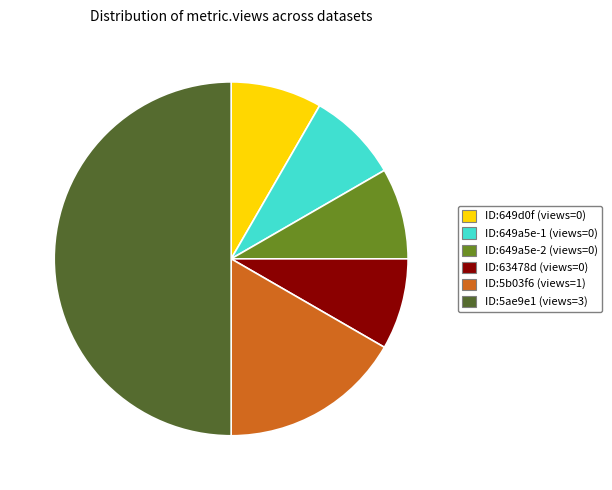

What is the largest slice in the pie chart?

ID:5ae9e1 (views=3)